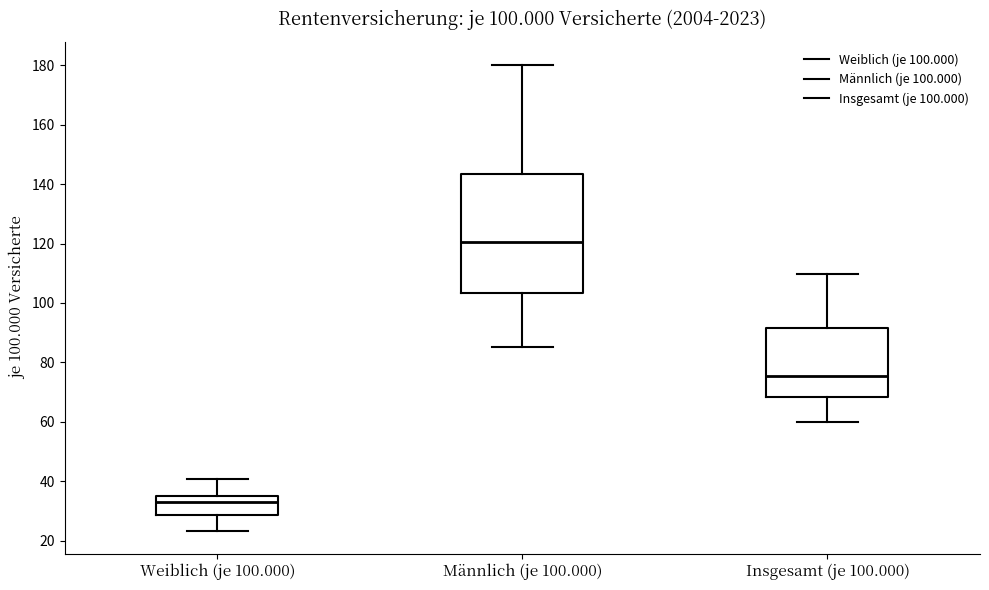

Which box has the highest median line?

Männlich (je 100.000)